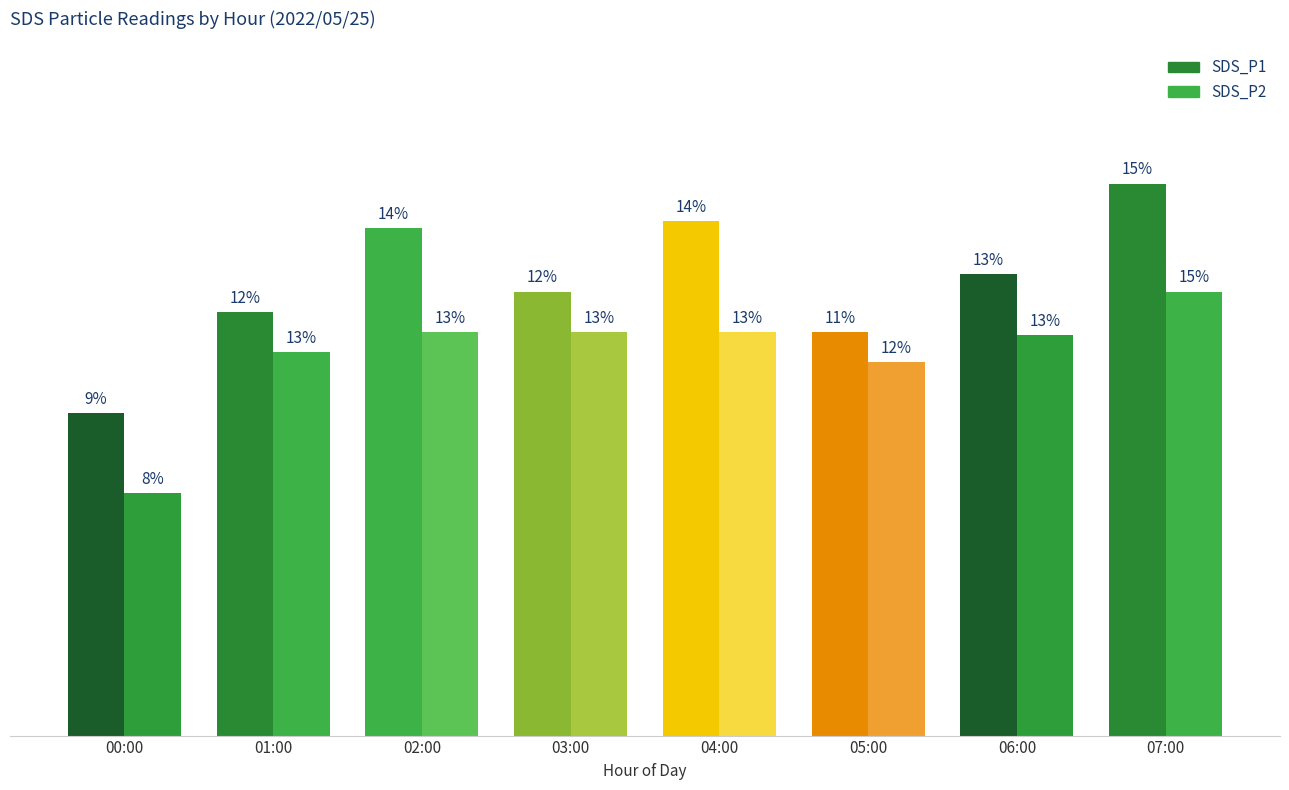

Rank the series by their maximum value, from lowest to highest.

SDS_P2, SDS_P1